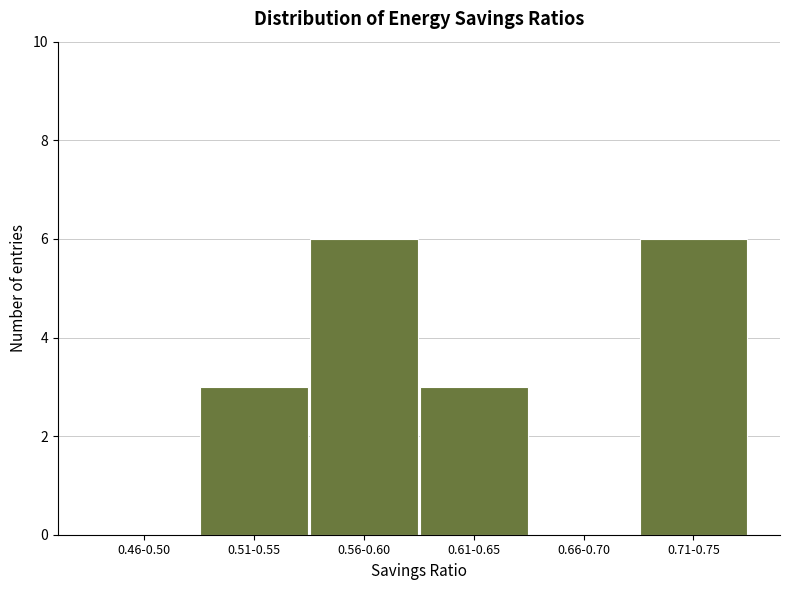

Reading left to right, extract all data points from this chart.

0.46-0.50=0	0.51-0.55=3	0.56-0.60=6	0.61-0.65=3	0.66-0.70=0	0.71-0.75=6